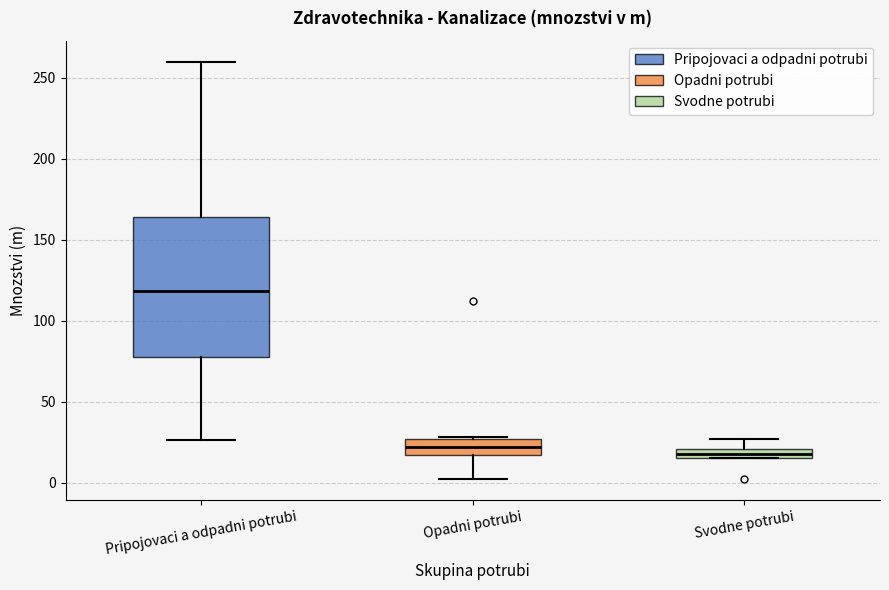

Where does the upper whisker of the box for Svodne potrubi end on the y-axis? The values are not printed on the chart, so give them approximately, as read against the axis.

25